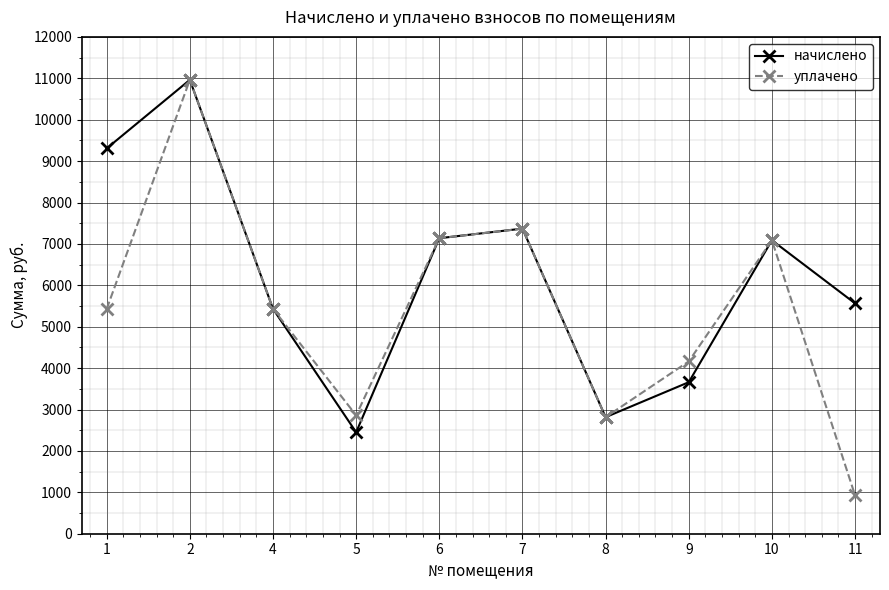

Is this an area chart (filled region under the line)?

No